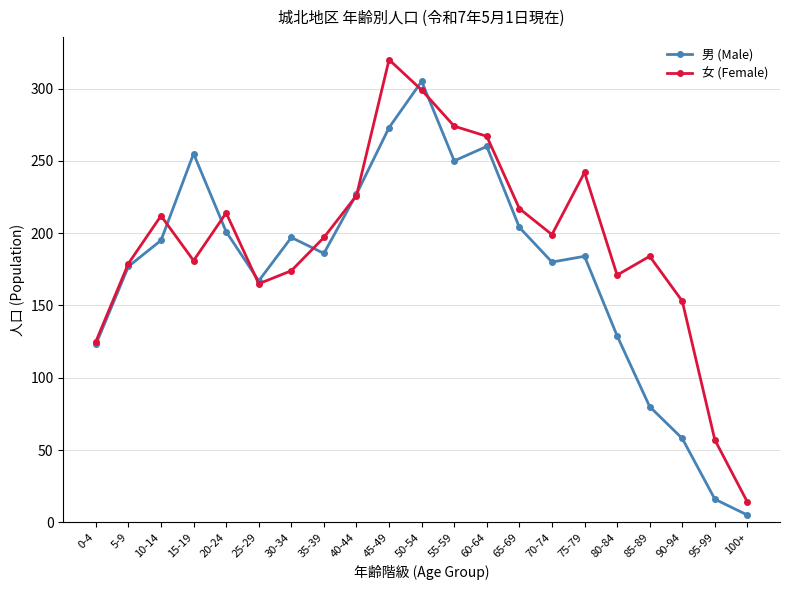

Does the chart have visible grid lines?

Yes